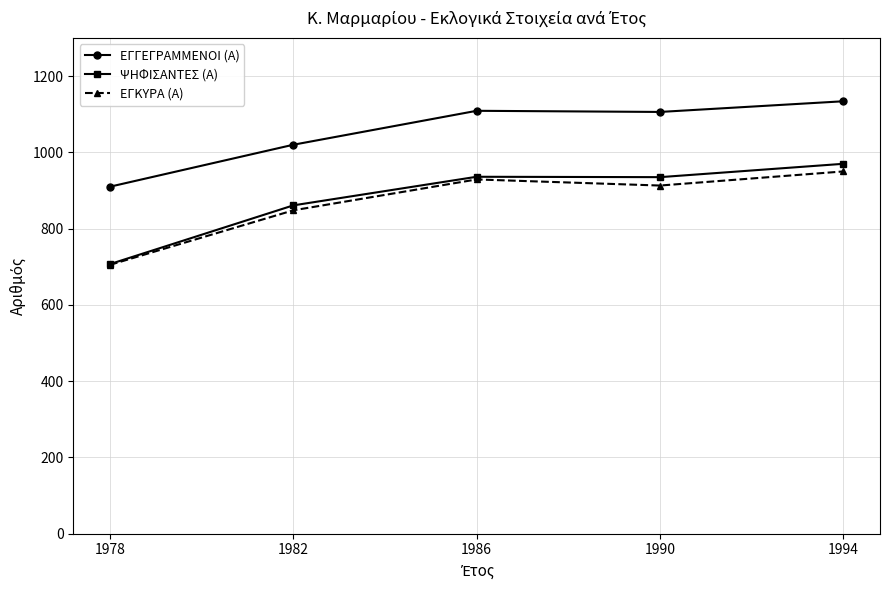

What are all the series names shown in the legend?

ΕΓΓΕΓΡΑΜΜΕΝΟΙ (Α), ΨΗΦΙΣΑΝΤΕΣ (Α), ΕΓΚΥΡΑ (Α)